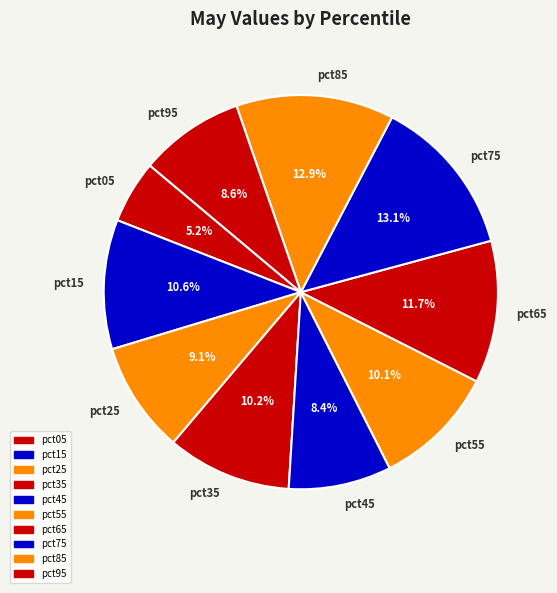

How many slices are in this pie chart?

10